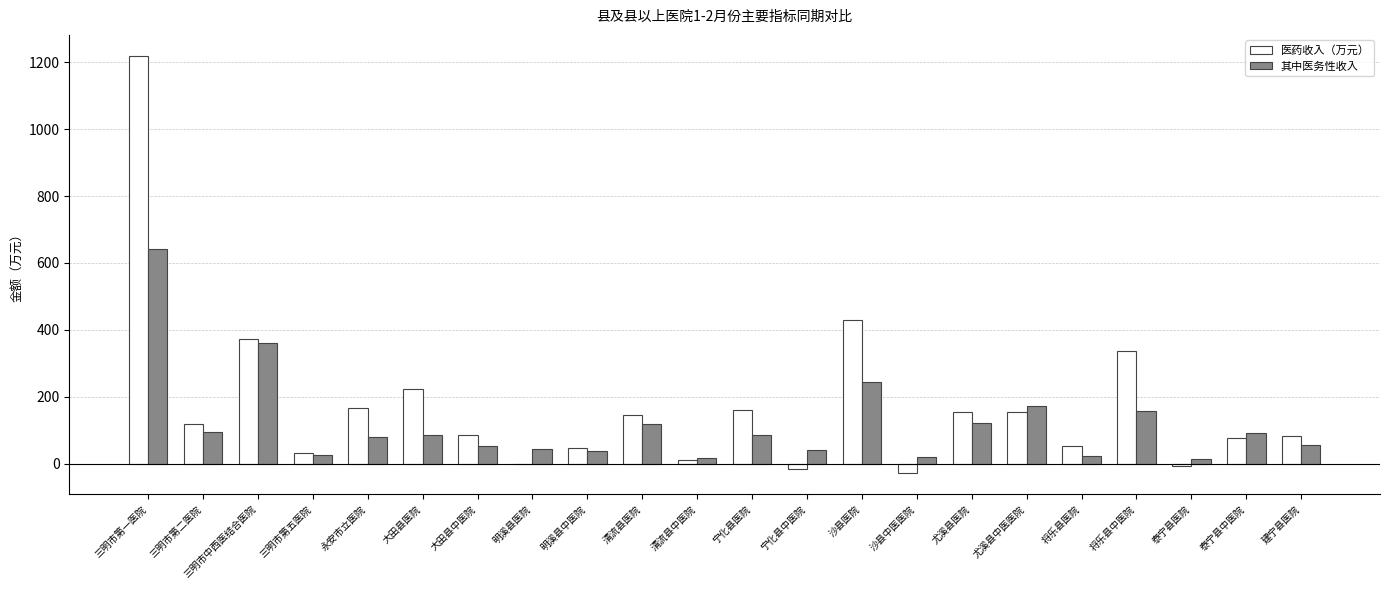

What are all the series names shown in the legend?

医药收入（万元）, 其中医务性收入